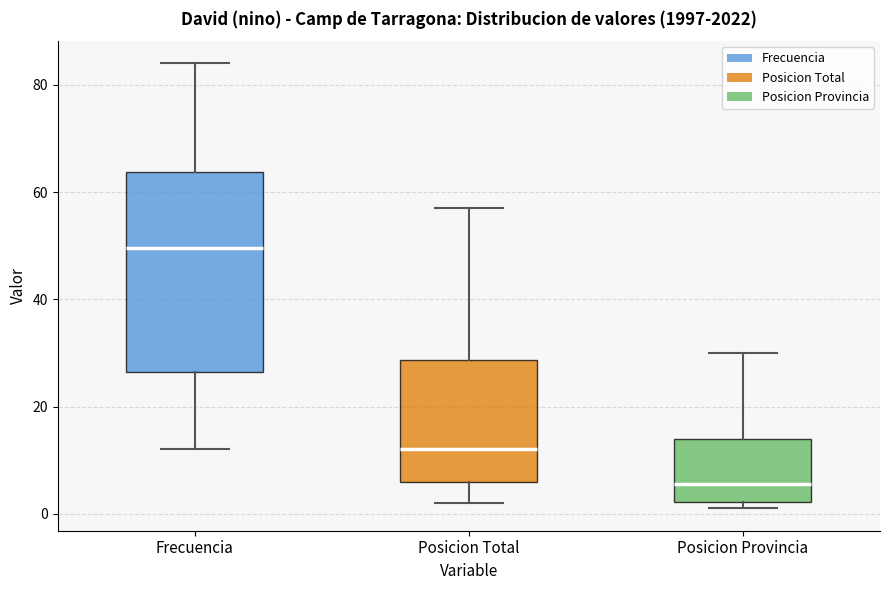

Which box is the tallest, from its lower edge to its upper edge?

Frecuencia